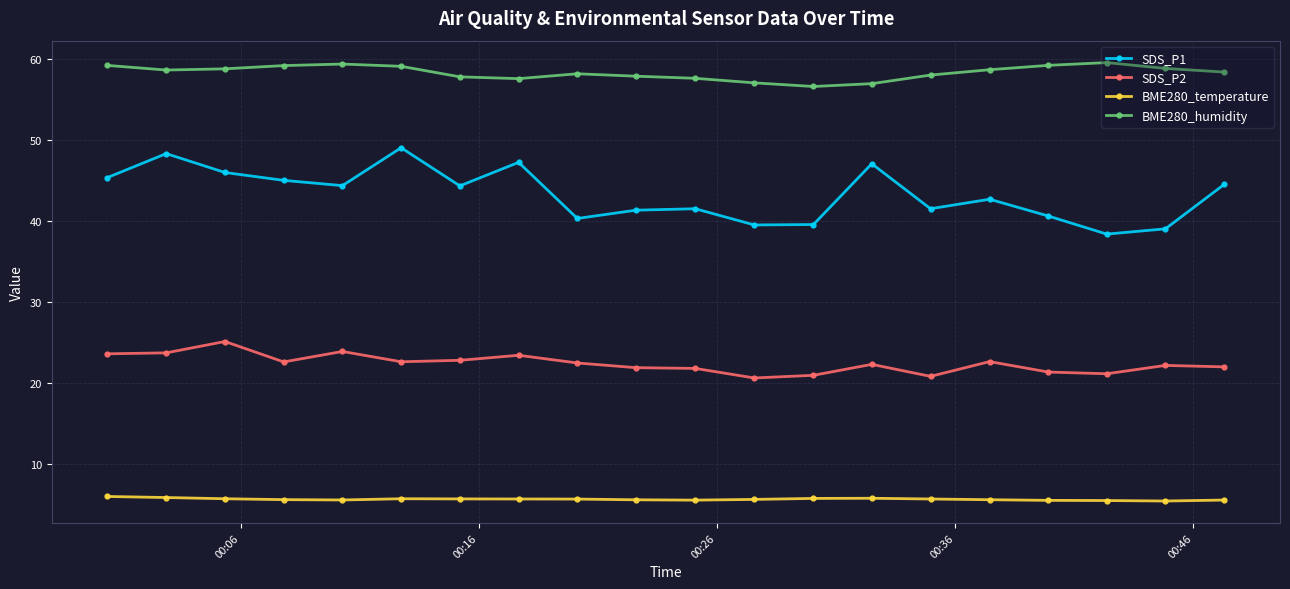

True or false: BME280_humidity has more than 0 points higher than both neighbors.

True